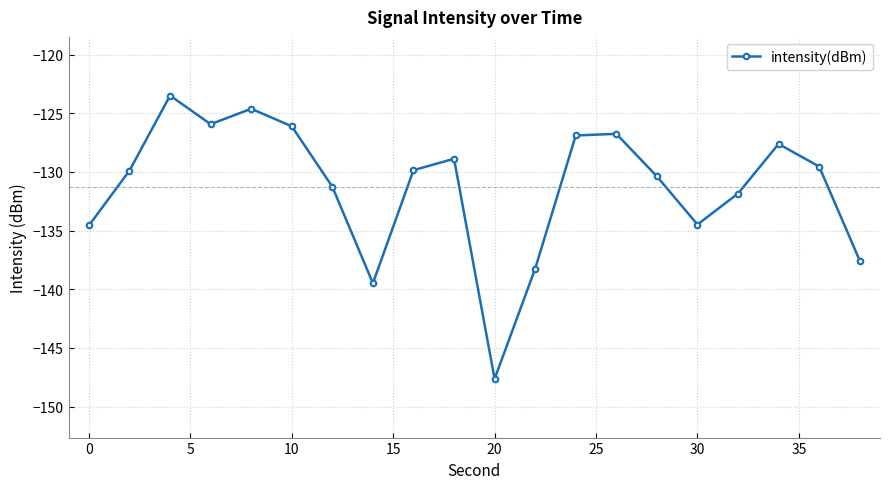

What is the maximum value shown in the chart?

-123.5